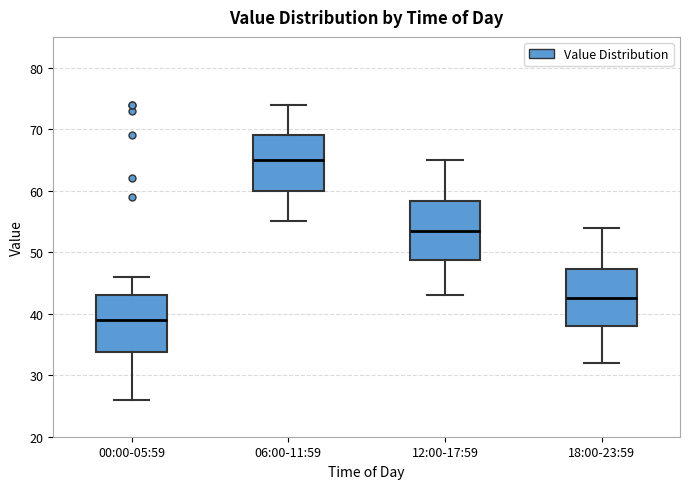

Which box has the lowest median line?

00:00-05:59